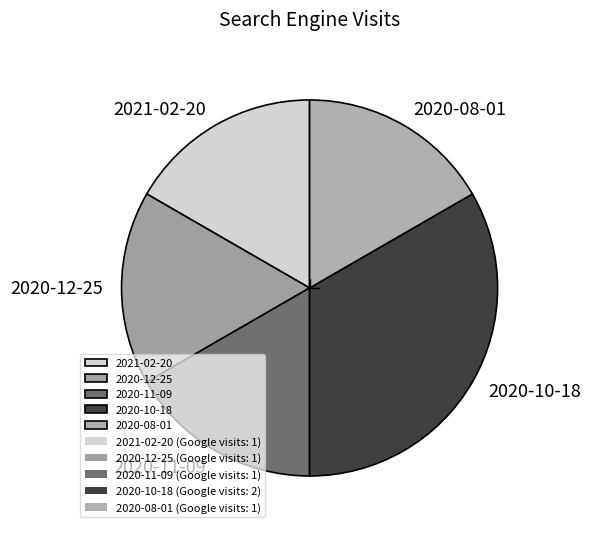

What is the ratio of the value at 2020-11-09 to the value at 2021-02-20?

1.0